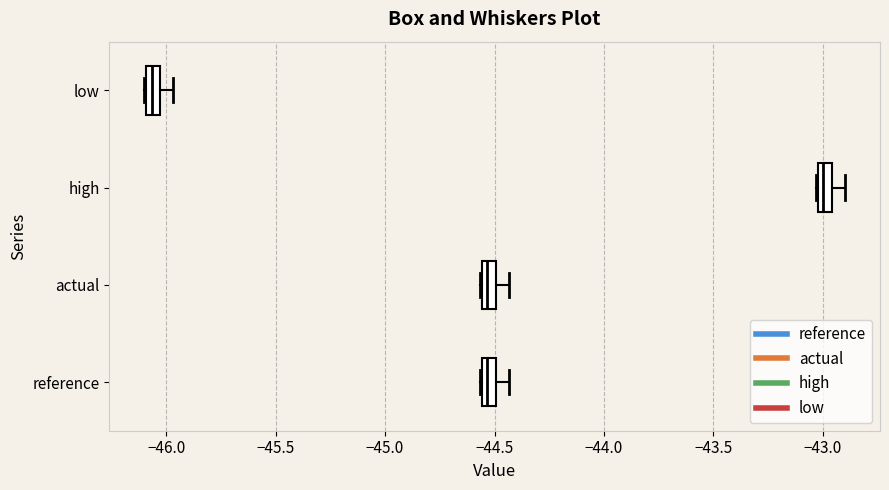

Which box's median line is the furthest to the left?

low